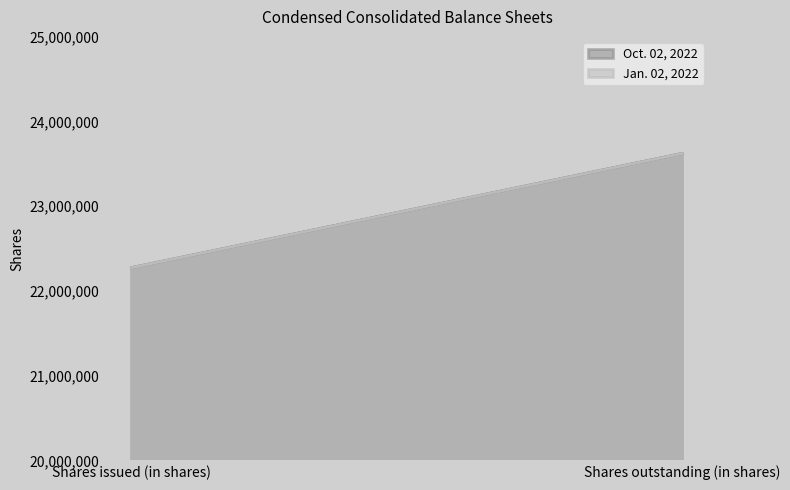

How many data points does each series have?

2